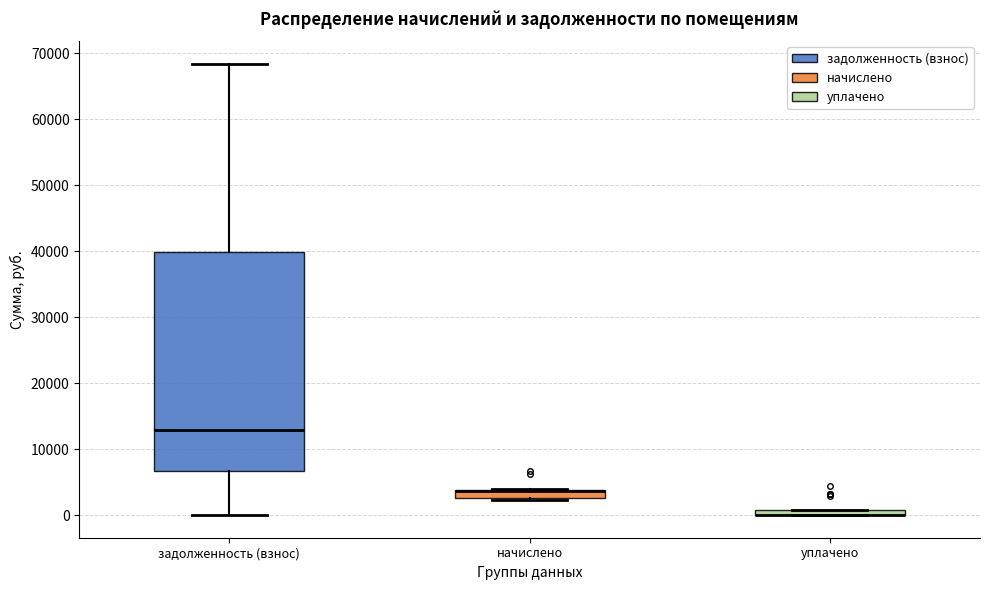

Which box is the tallest, from its lower edge to its upper edge?

задолженность (взнос)